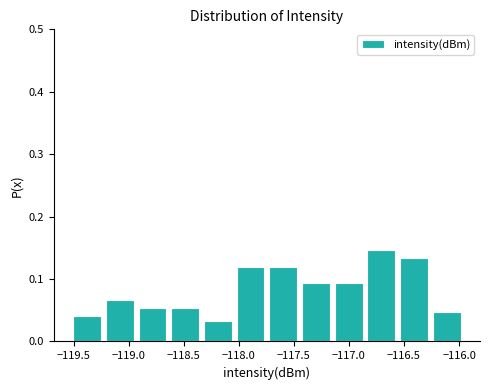

Reading left to right, transcribe this chart: for each bar, give the range it covers on the x-axis and its height. Neither the bar edges nor the heights are printed on the chart, so give them approximately, as read against the axes.

-119.55 to -119.25: 0.04
-119.25 to -118.95: 0.07
-118.95 to -118.65: 0.05
-118.65 to -118.35: 0.05
-118.35 to -118.05: 0.03
-118.05 to -117.75: 0.12
-117.75 to -117.45: 0.12
-117.45 to -117.15: 0.09
-117.15 to -116.85: 0.09
-116.85 to -116.55: 0.15
-116.55 to -116.25: 0.13
-116.25 to -115.95: 0.05